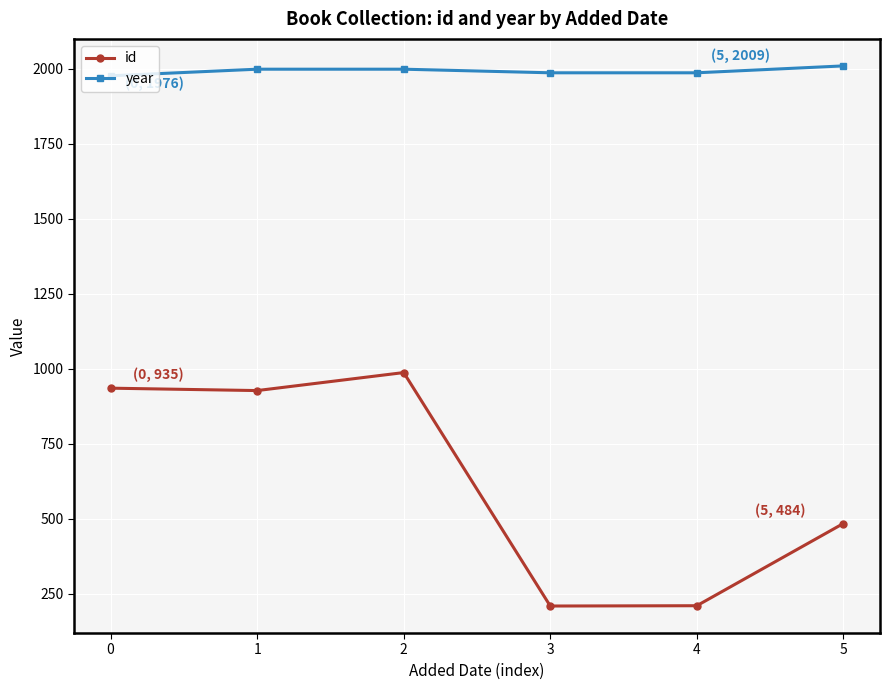

List the series in order of their overall mean, lowest first.

id, year